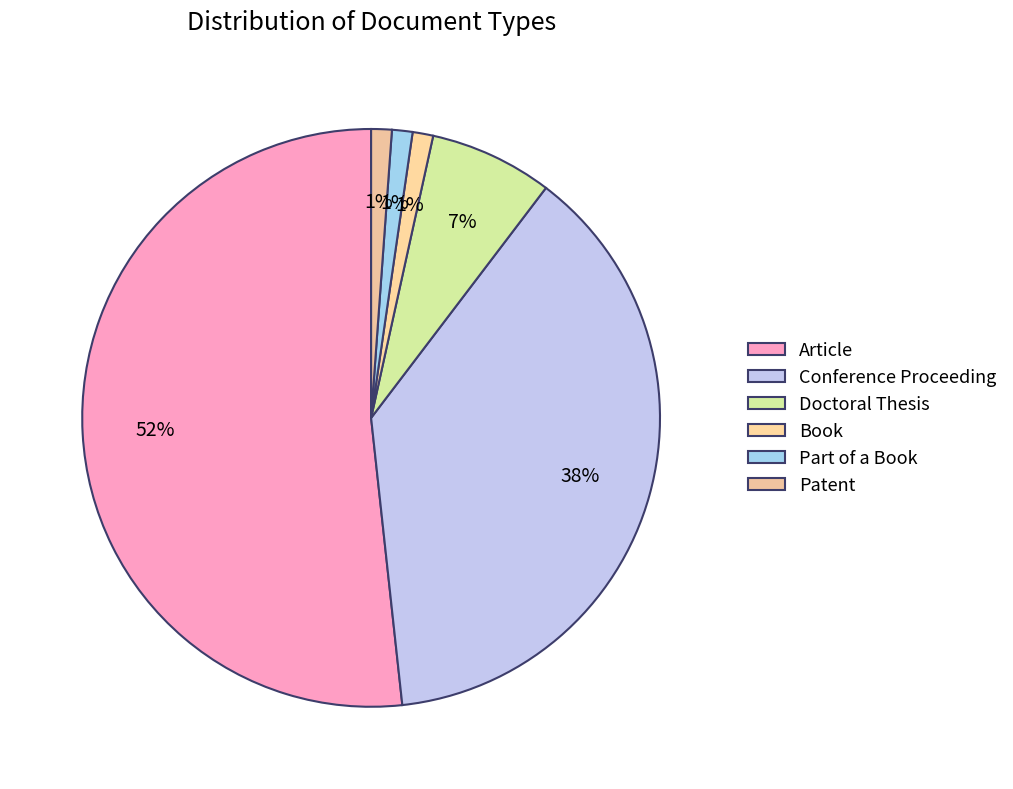

True or false: Patent accounts for 11% of the total.

False